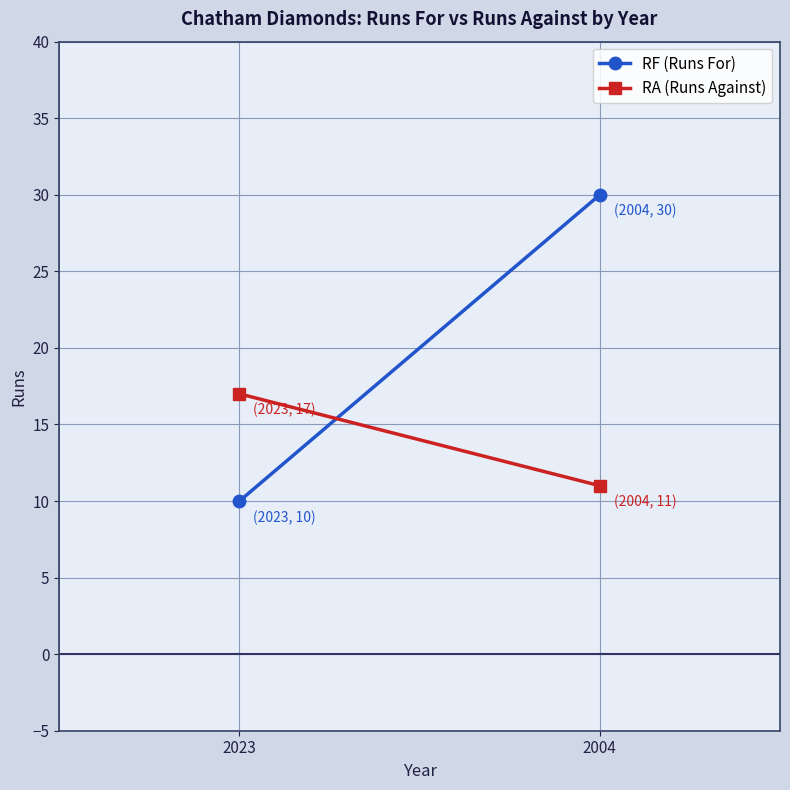

How many RF (Runs For) values are between 10 and 30?

2